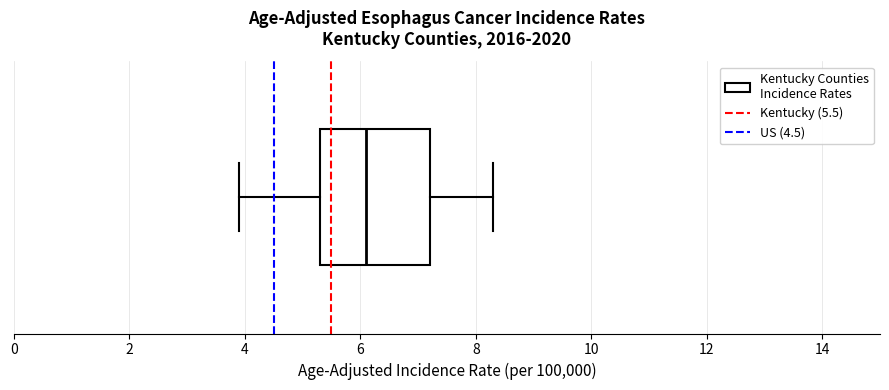

Where does the right whisker of the box end on the x-axis? The values are not printed on the chart, so give them approximately, as read against the axis.

8.4